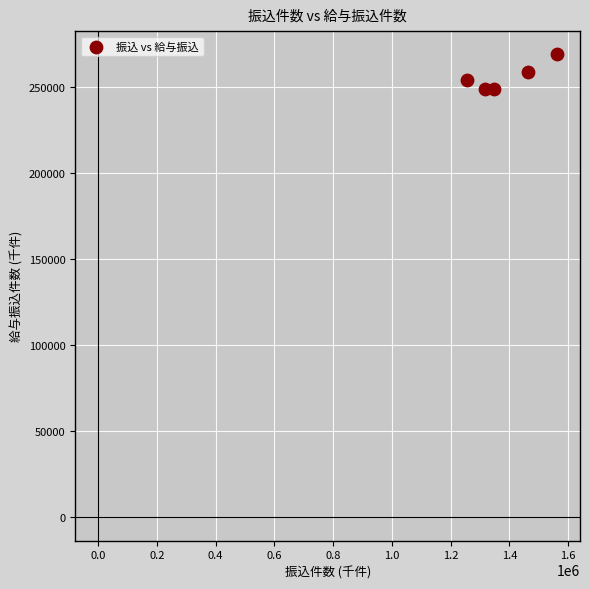

What is the average Y value?

256212